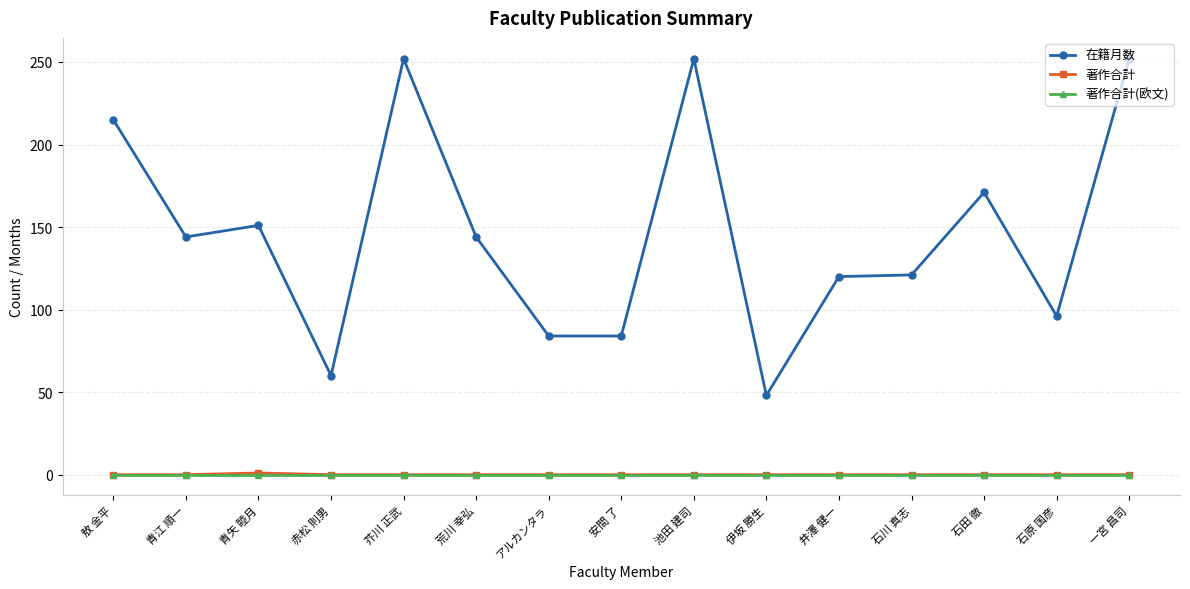

True or false: 在籍月数 and 著作合計(欧文) intersect in this chart.

False